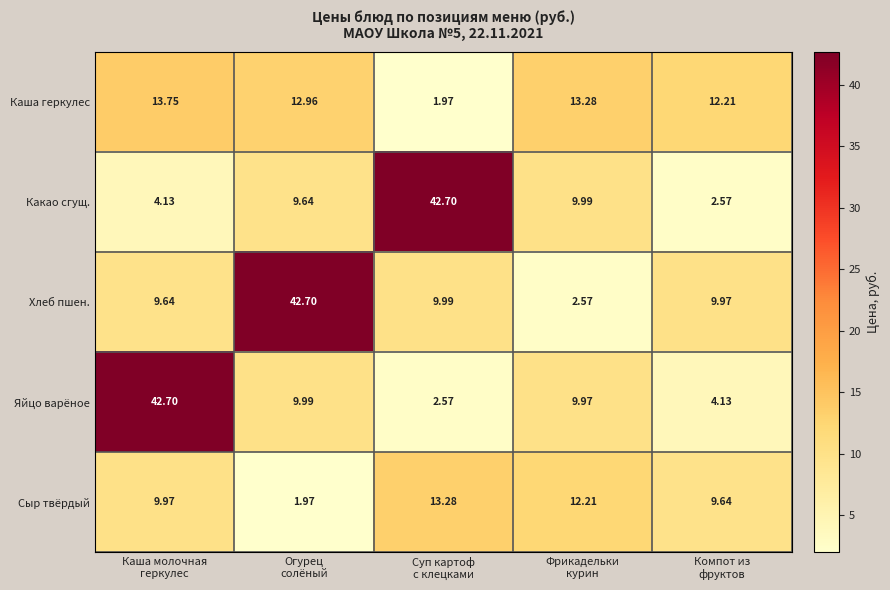

Which series has the largest total across all categories?

Хлеб пшен.